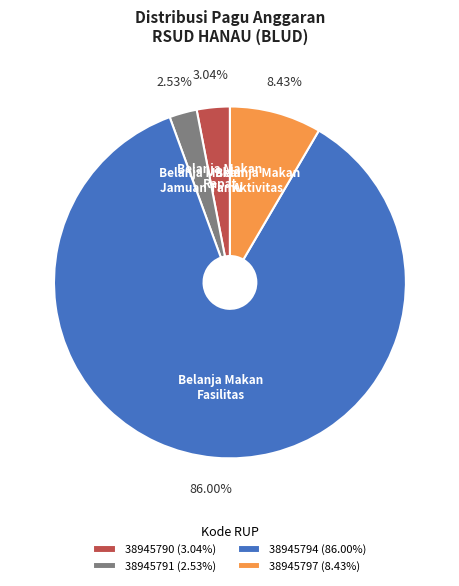

Which slice is the smallest?

38945791